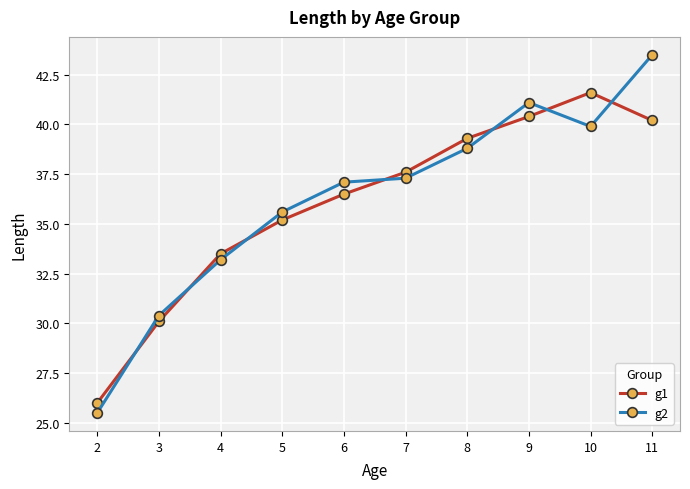

Which category has the lowest value in the g1 series?

2